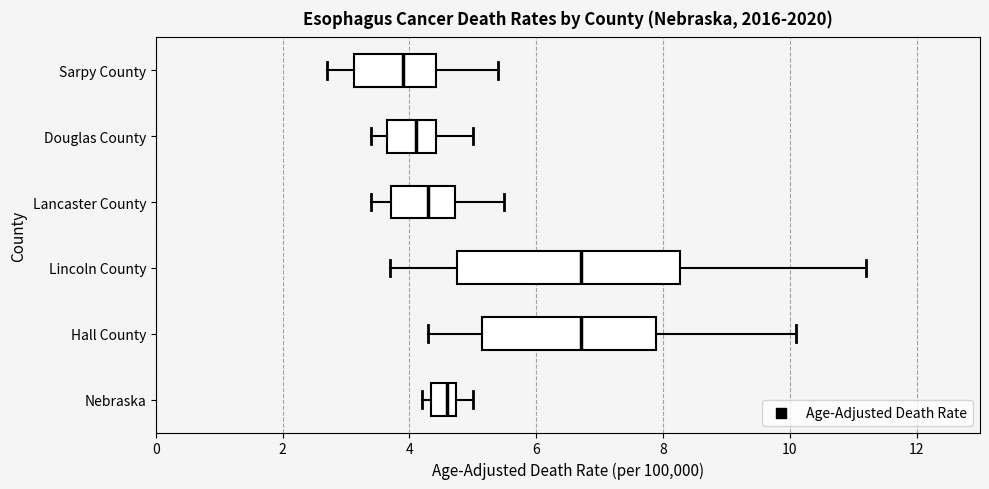

Comparing the boxes themselves (not the whiskers), which one is the widest?

Lincoln County